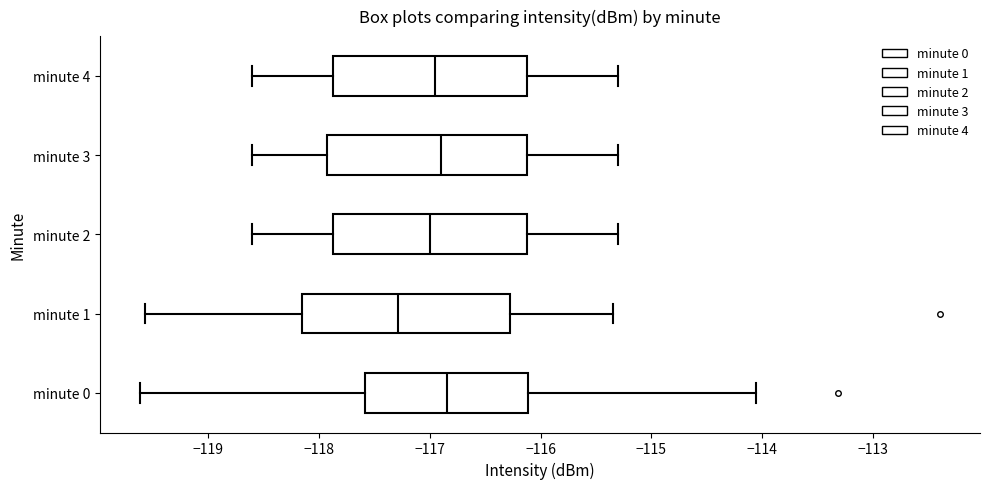

Where does the median line of the box for minute 2 sit on the x-axis? The values are not printed on the chart, so give them approximately, as read against the axis.

-117.0